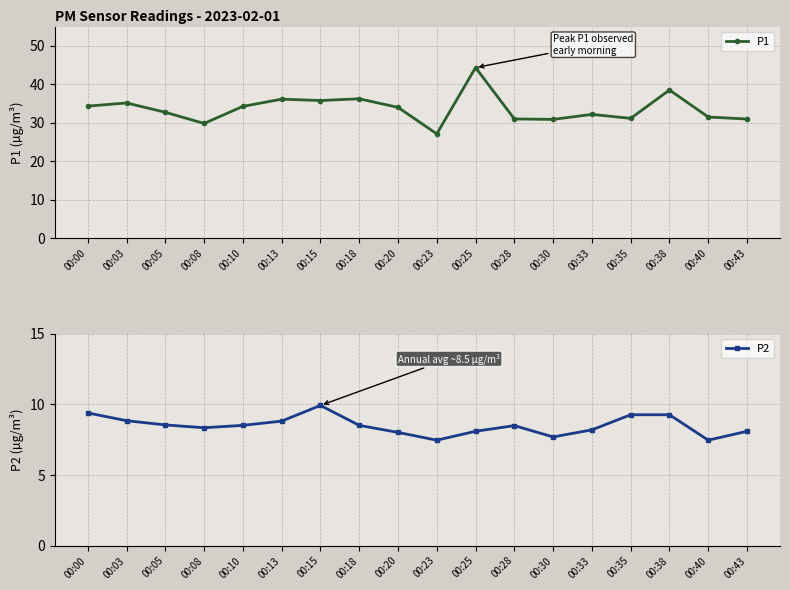

How many interior local valleys does the P2 series have?

4